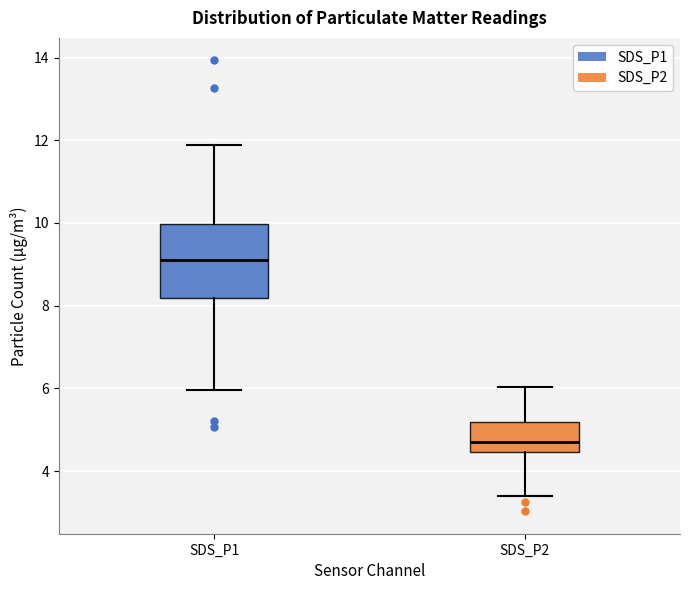

Reading left to right, transcribe this box plot: for each box, give where its median line is, the range the box spans, and where its two whiskers end, as read against the y-axis. The values are not printed on the chart, so give them approximately, as read against the axis.

SDS_P1: median 9.2, box 8.2 to 10.0, whiskers 6.0 to 11.8
SDS_P2: median 4.8, box 4.4 to 5.2, whiskers 3.4 to 6.0